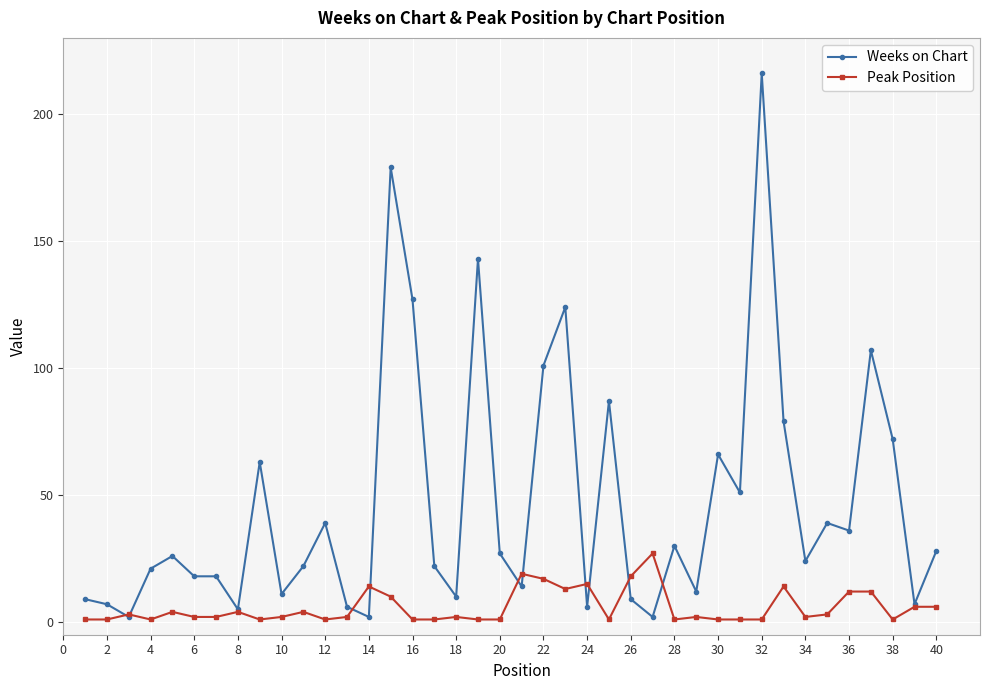

Which series has the largest total across all categories?

Weeks on Chart